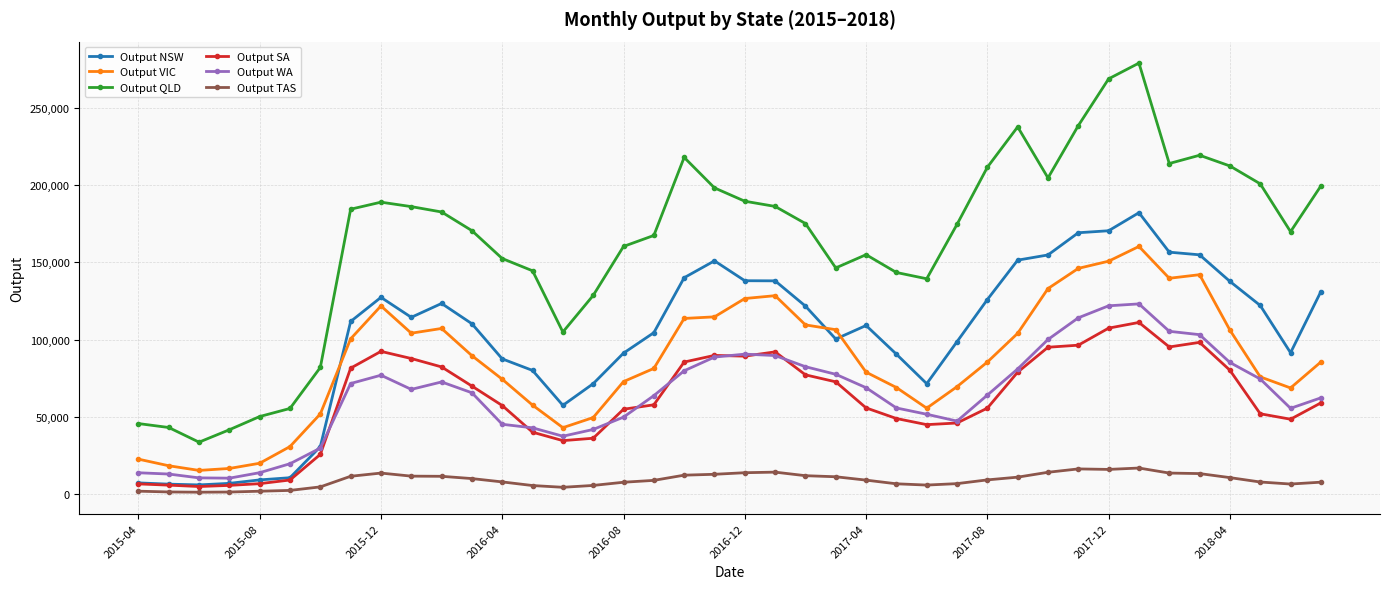

At how many categories does at least one series exceed 233454?

4